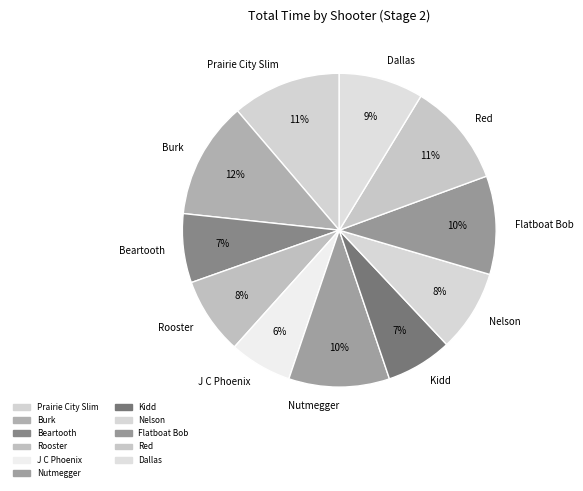

How many slices are in this pie chart?

11